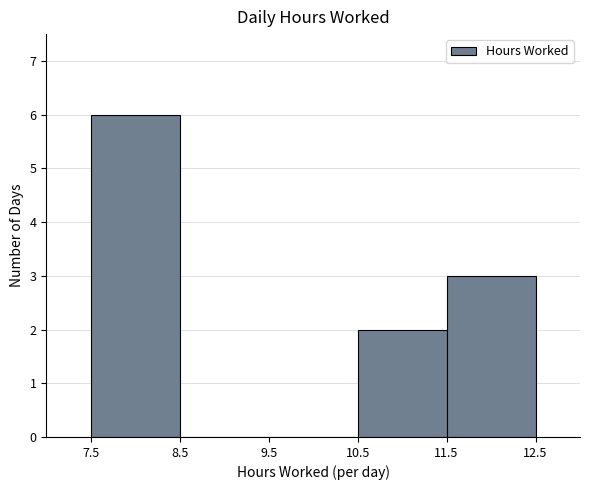

Reading left to right, list every bar in this chart as the range it spans on the x-axis followed by its height. The values are not printed on the chart, so give them approximately, as read against the axis.

7.5 to 8.5: 6
8.5 to 9.5: 0
9.5 to 10.5: 0
10.5 to 11.5: 2
11.5 to 12.5: 3